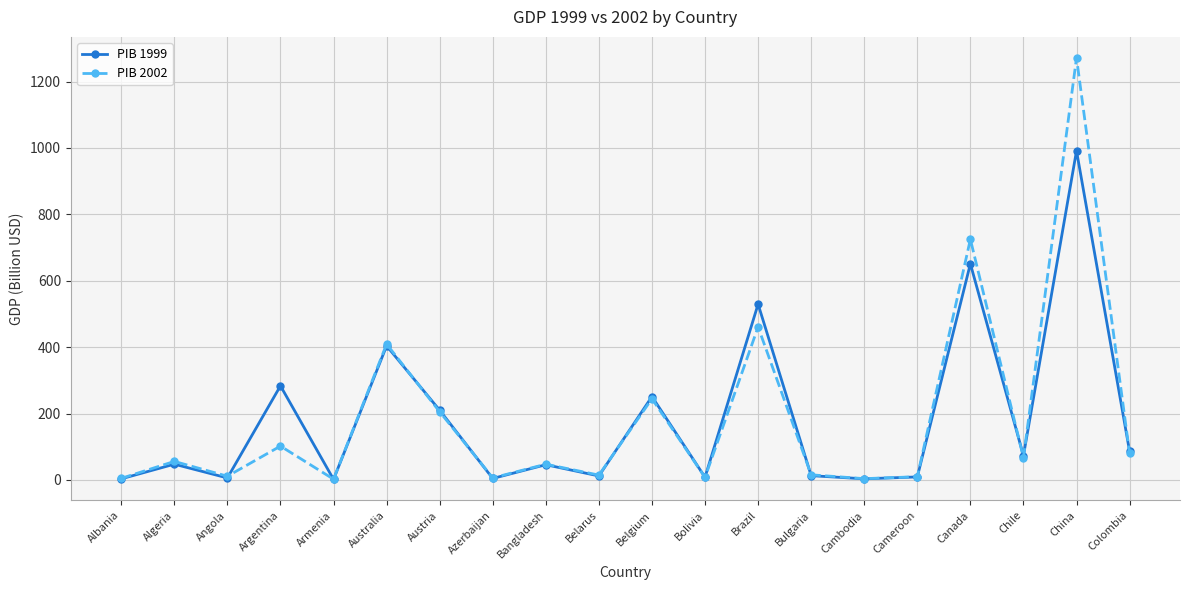

True or false: PIB 2002 has a value of 4.8 at Albania.

True